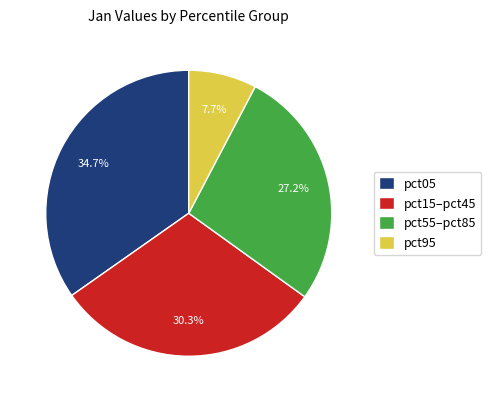

What is the smallest slice in the pie chart?

pct95